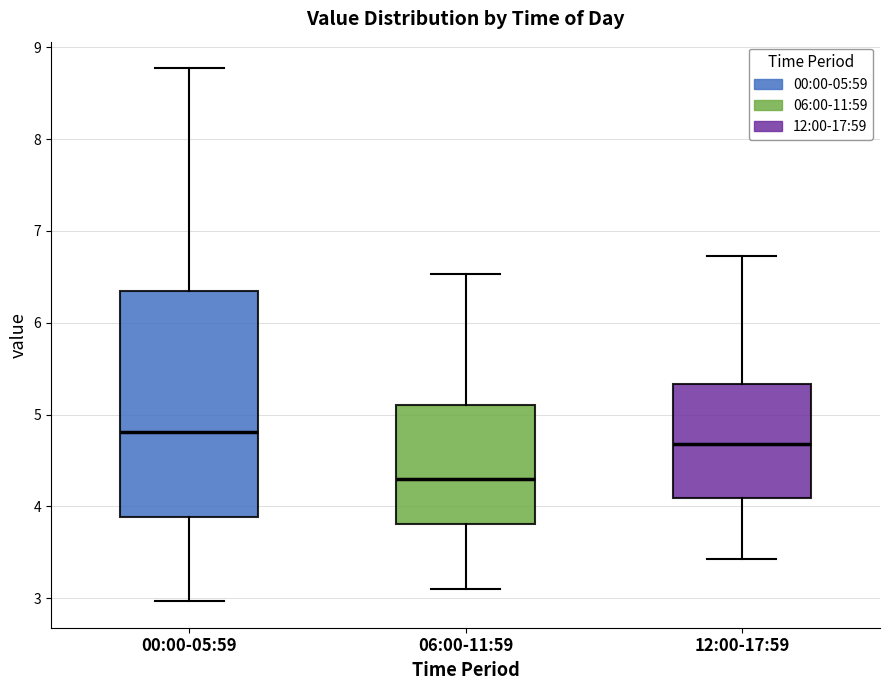

Which box is the tallest, from its lower edge to its upper edge?

00:00-05:59